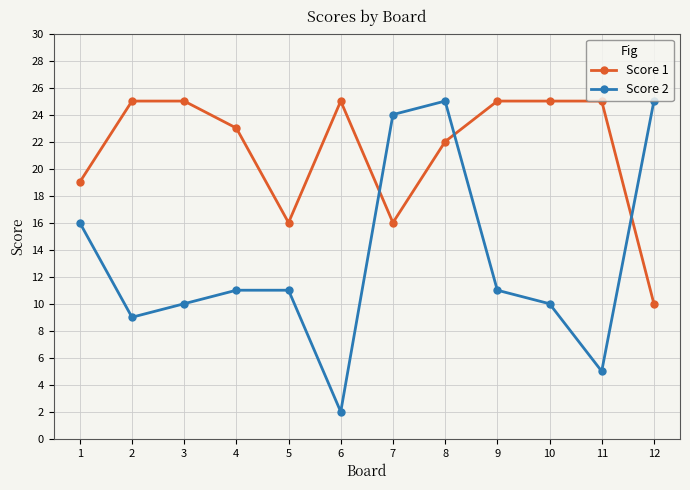

The value of Score 1 at 9 is 25. True or false?

True